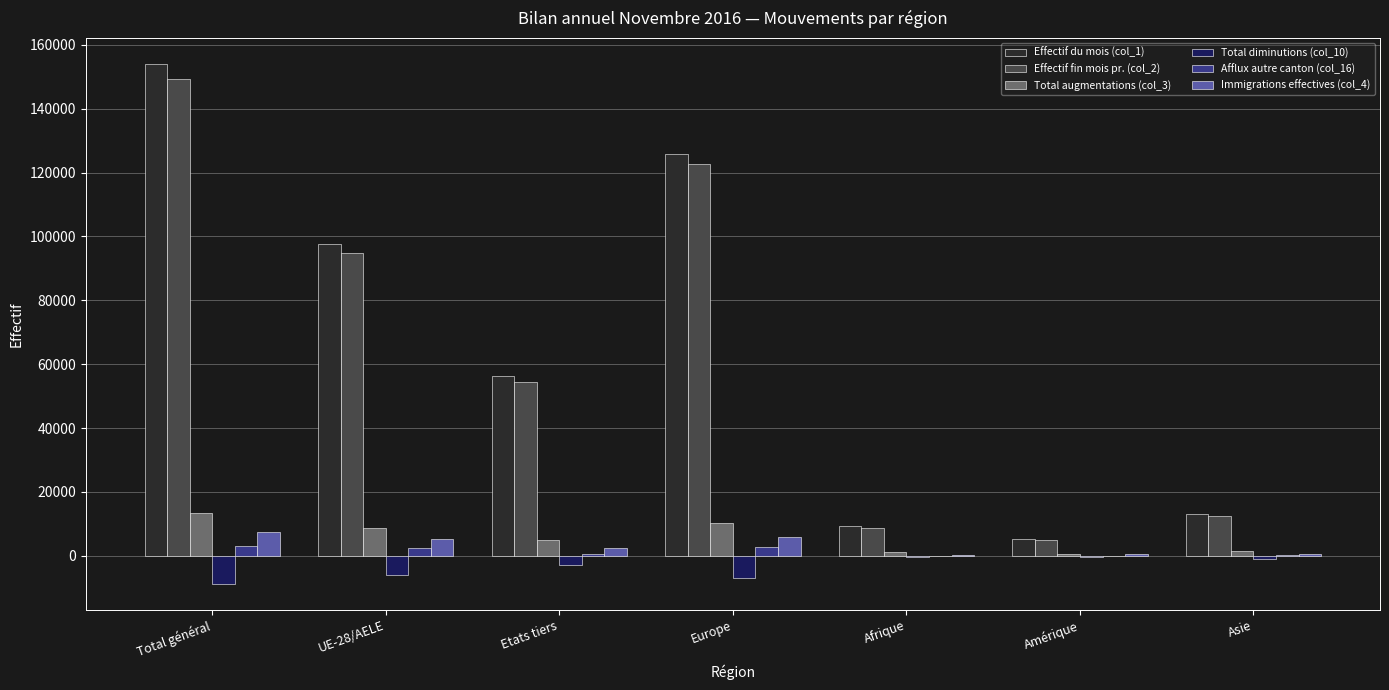

At which category does the chart reach its peak across all series?

Total général